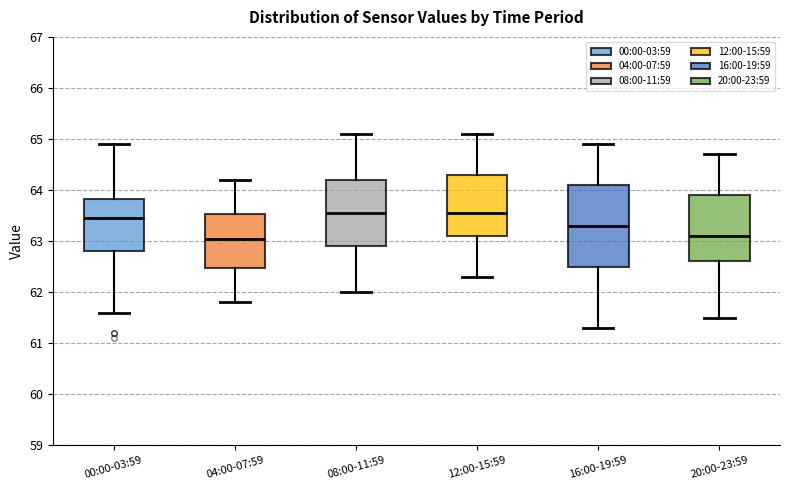

Reading left to right, read every box against the y-axis: the position of its median line, the range the box covers, and the ends of its whiskers. The values are not printed on the chart, so give them approximately, as read against the axis.

00:00-03:59: median 63.5, box 62.8 to 63.8, whiskers 61.6 to 64.9
04:00-07:59: median 63.1, box 62.5 to 63.5, whiskers 61.8 to 64.2
08:00-11:59: median 63.6, box 62.9 to 64.2, whiskers 62.0 to 65.1
12:00-15:59: median 63.6, box 63.1 to 64.3, whiskers 62.3 to 65.1
16:00-19:59: median 63.3, box 62.5 to 64.1, whiskers 61.3 to 64.9
20:00-23:59: median 63.1, box 62.6 to 63.9, whiskers 61.5 to 64.7